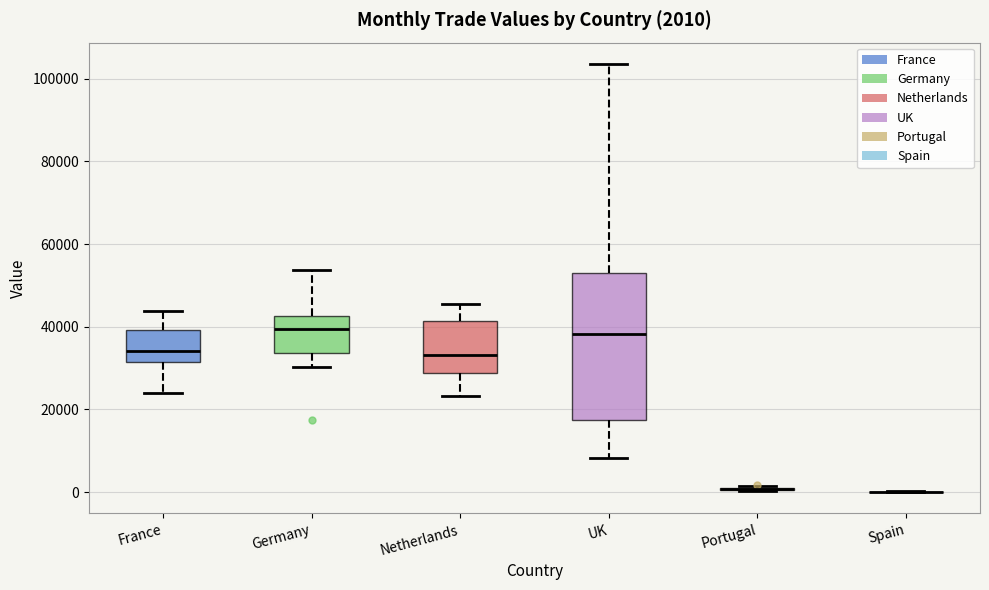

Which box is the tallest, from its lower edge to its upper edge?

UK